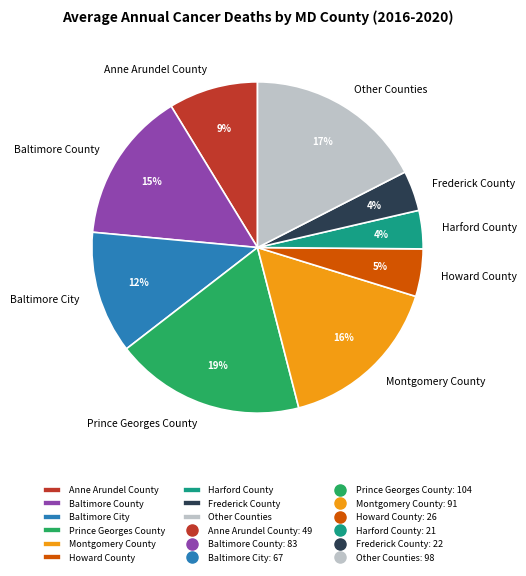

How many slices are in this pie chart?

9